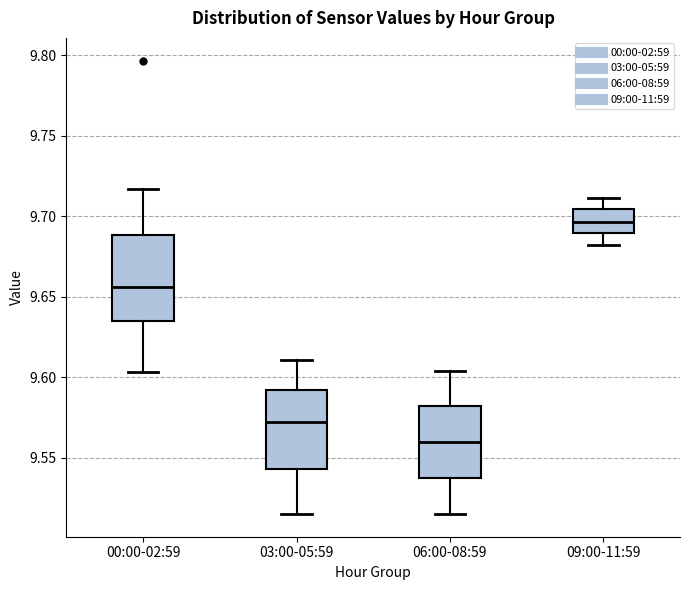

Reading left to right, transcribe this box plot: for each box, give where its median line is, the range the box spans, and where its two whiskers end, as read against the y-axis. The values are not printed on the chart, so give them approximately, as read against the axis.

00:00-02:59: median 9.655, box 9.635 to 9.690, whiskers 9.605 to 9.715
03:00-05:59: median 9.575, box 9.545 to 9.590, whiskers 9.515 to 9.610
06:00-08:59: median 9.560, box 9.540 to 9.580, whiskers 9.515 to 9.605
09:00-11:59: median 9.695, box 9.690 to 9.705, whiskers 9.680 to 9.710